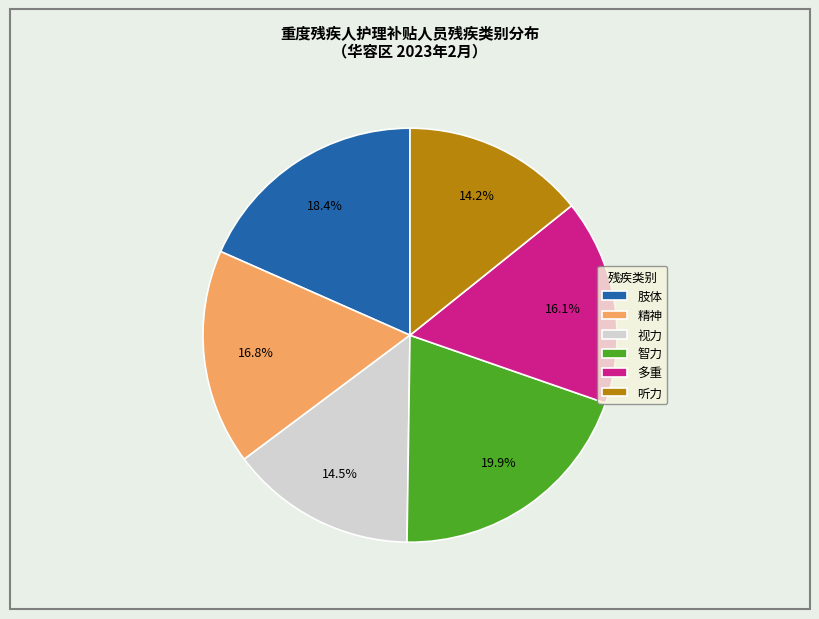

Is the sum of 听力 and 智力 greater than half?

No